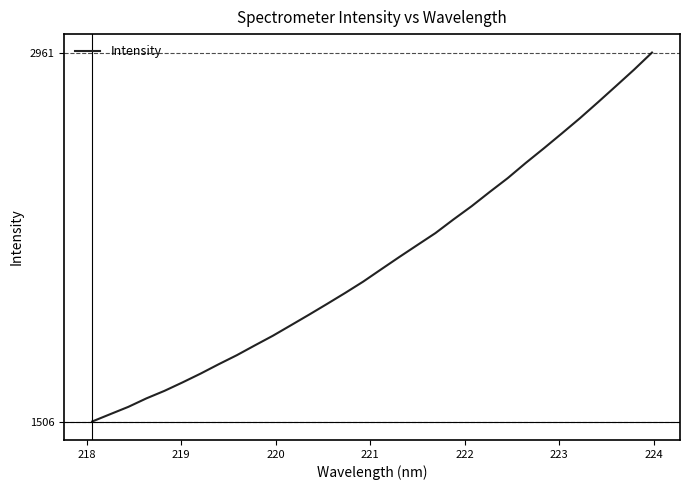

Does the chart display data point markers on the line(s)?

No